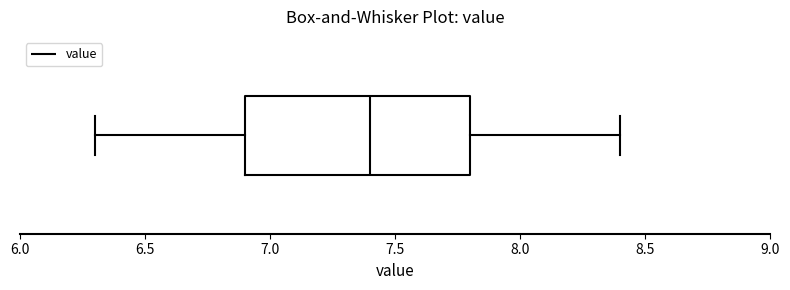

Where does the right whisker of the box end on the x-axis? The values are not printed on the chart, so give them approximately, as read against the axis.

8.4